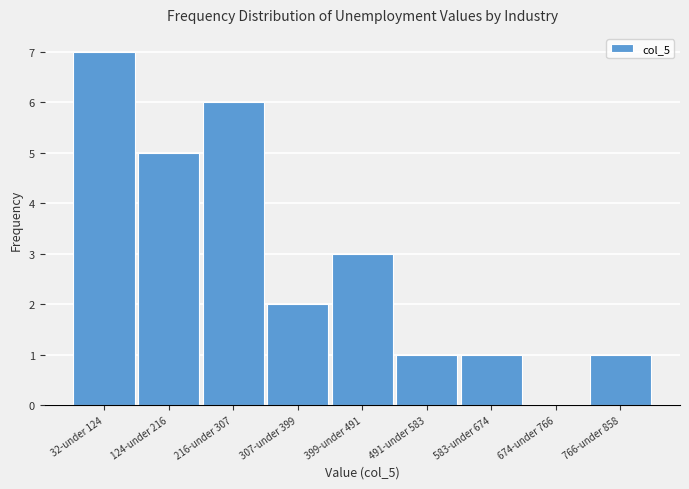

Reading right to left, what are all the values shown in this chart?

766-under 858=1	674-under 766=0	583-under 674=1	491-under 583=1	399-under 491=3	307-under 399=2	216-under 307=6	124-under 216=5	32-under 124=7